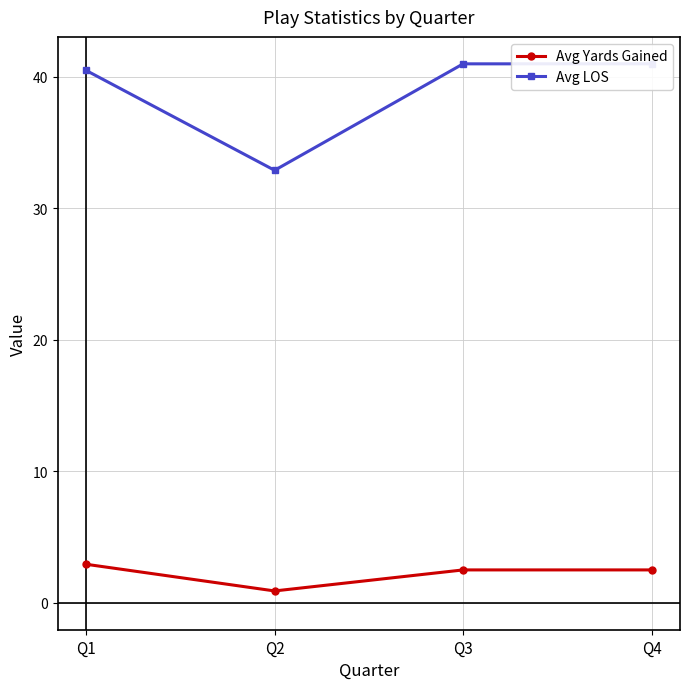

Rank the series by their maximum value, from lowest to highest.

Avg Yards Gained, Avg LOS